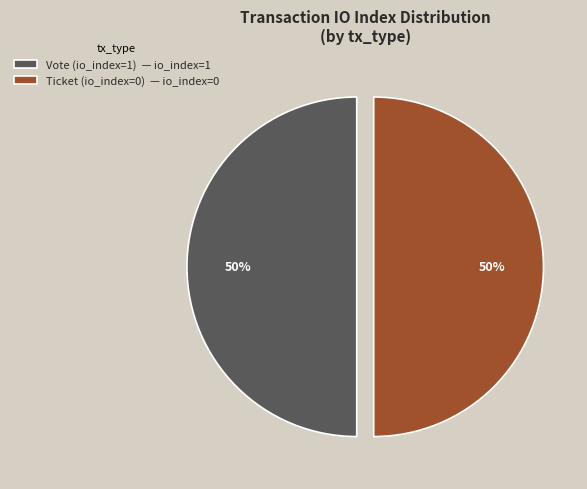

Is the sum of Vote (io_index=1) — io_index=1 and Ticket (io_index=0) — io_index=0 greater than half?

Yes